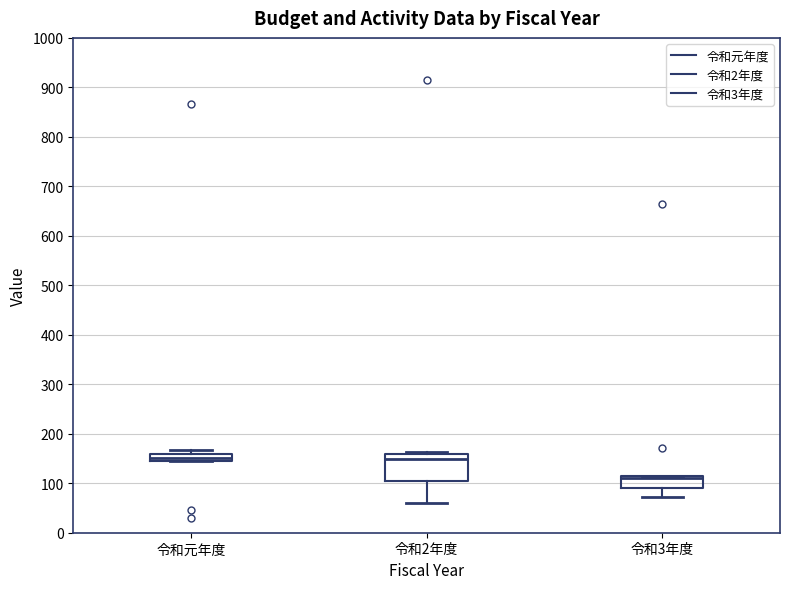

Reading left to right, transcribe this box plot: for each box, give where its median line is, the range the box spans, and where its two whiskers end, as read against the y-axis. The values are not printed on the chart, so give them approximately, as read against the axis.

令和元年度: median 150, box 140 to 160, whiskers 140 to 170
令和2年度: median 150, box 110 to 160, whiskers 60 to 160
令和3年度: median 110 (just below the box's upper edge), box 90 to 110, whiskers 70 to 110